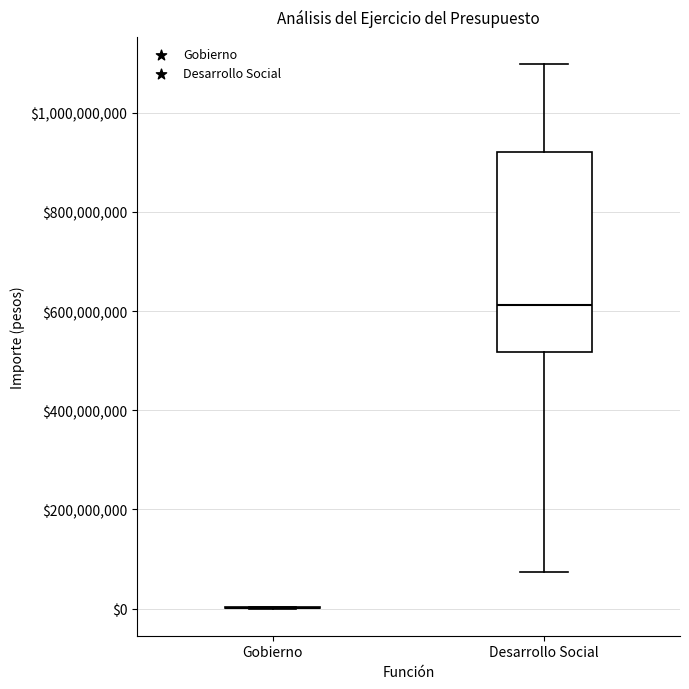

Which box is the tallest, from its lower edge to its upper edge?

Desarrollo Social